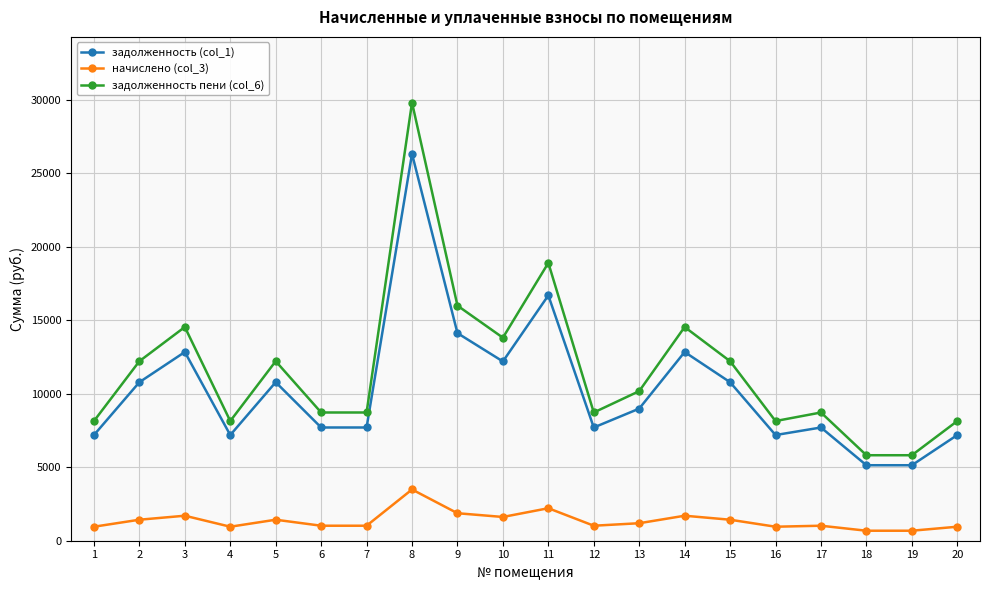

The value of задолженность (col_1) at 2 is 5185.2. True or false?

False